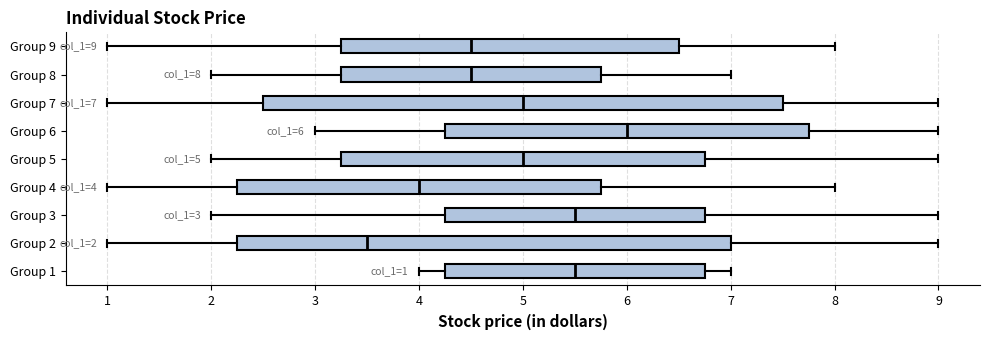

Comparing the boxes themselves (not the whiskers), which one is the widest?

Group 7